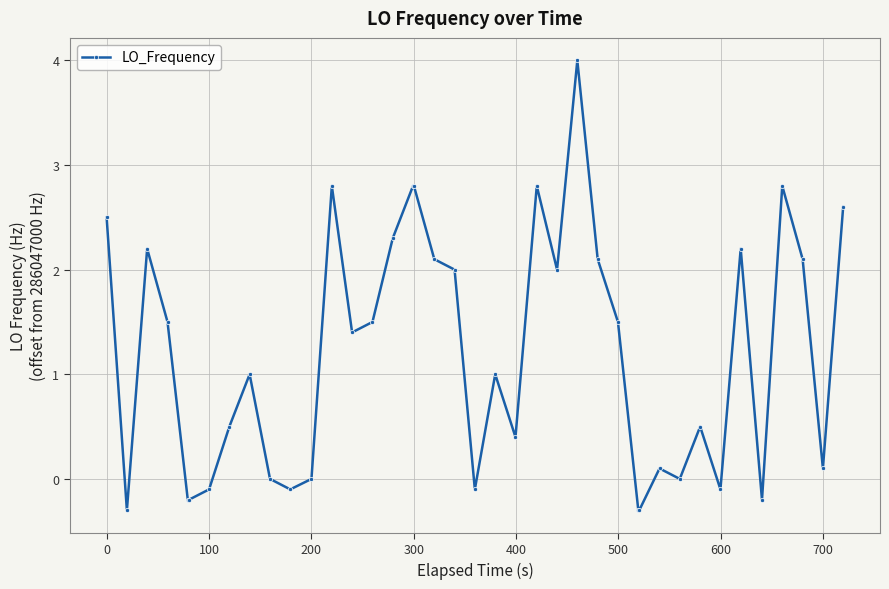

How many lines are shown in the chart?

1